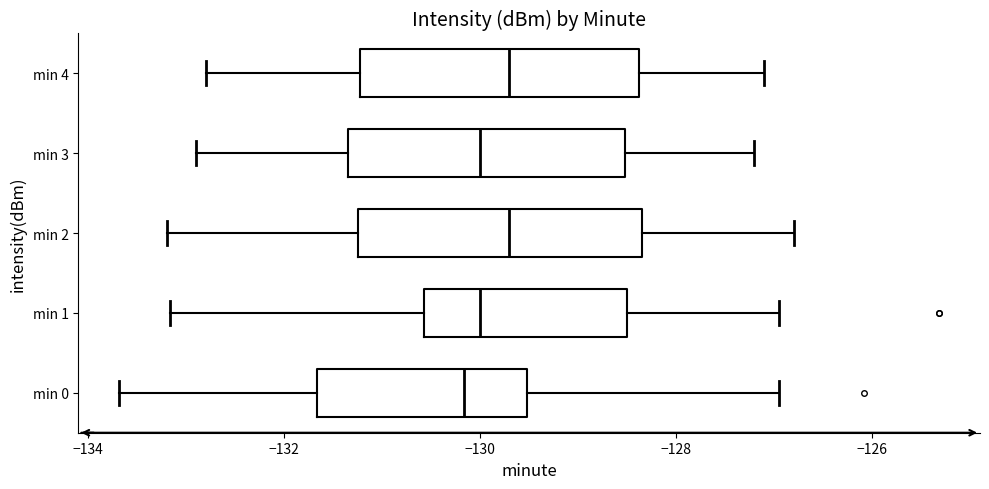

Reading bottom to top, transcribe this box plot: for each box, give where its median line is, the range the box spans, and where its two whiskers end, as read against the x-axis. The values are not printed on the chart, so give them approximately, as read against the axis.

min 0: median -130.2, box -131.6 to -129.6, whiskers -133.6 to -127.0
min 1: median -130.0, box -130.6 to -128.4, whiskers -133.2 to -127.0
min 2: median -129.6, box -131.2 to -128.4, whiskers -133.2 to -126.8
min 3: median -130.0, box -131.4 to -128.6, whiskers -132.8 to -127.2
min 4: median -129.6, box -131.2 to -128.4, whiskers -132.8 to -127.0